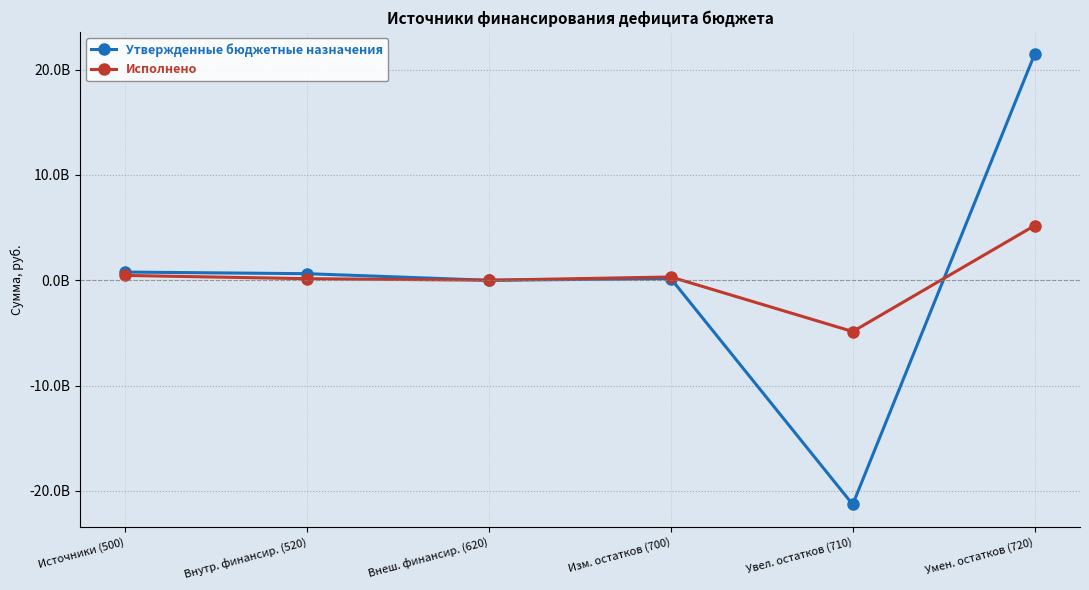

What position from the right is Увел. остатков (710)?

2